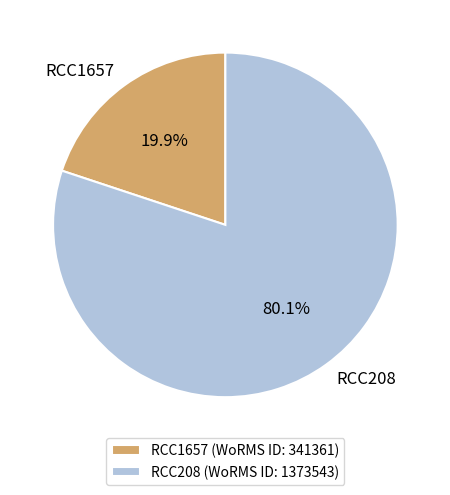

What is the ratio of the value at RCC208 to the value at RCC1657?

4.0